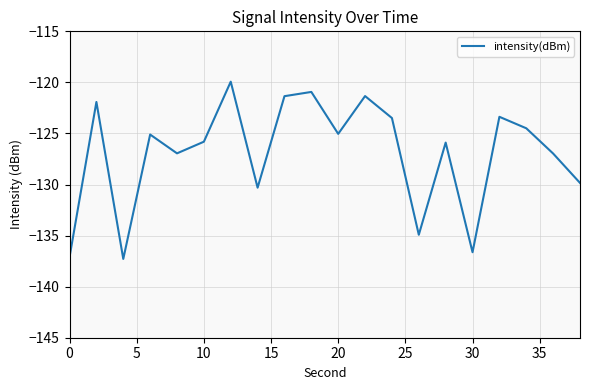

Count the number of categories in the chart.

20